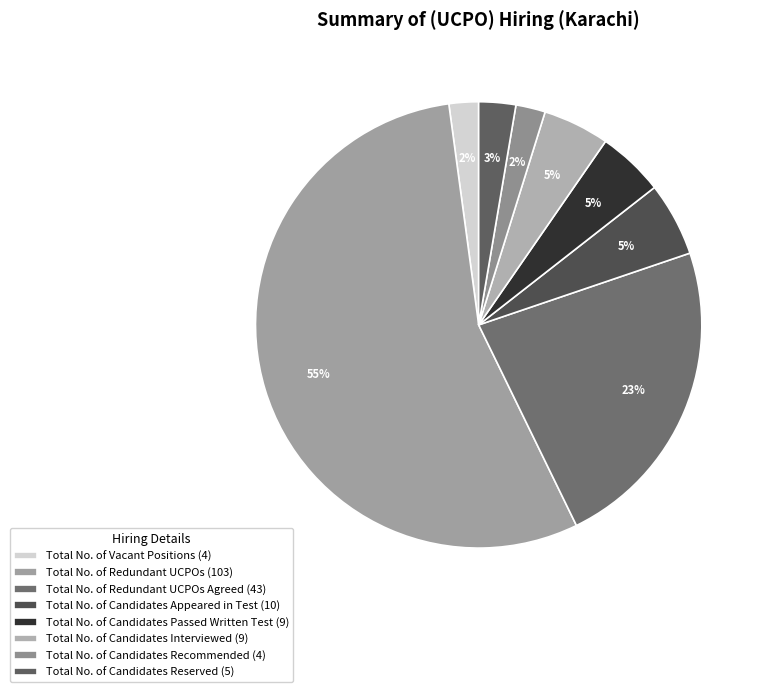

How many slices are in this pie chart?

8